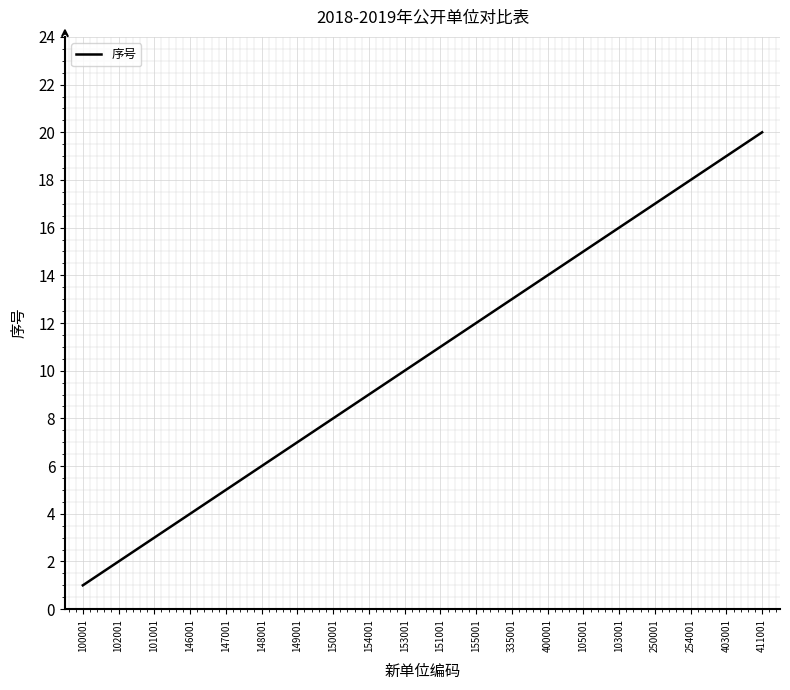

Which has a higher value, 151001 or 103001?

103001